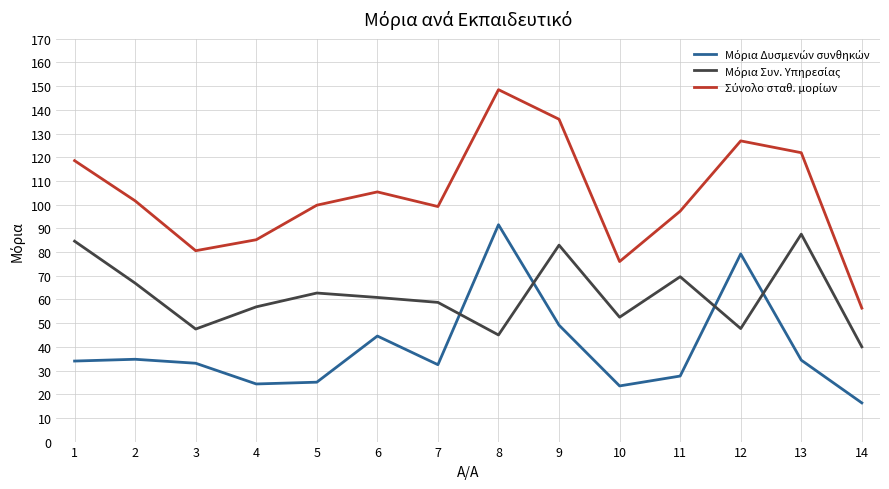

At which category does the chart reach its minimum across all series?

14